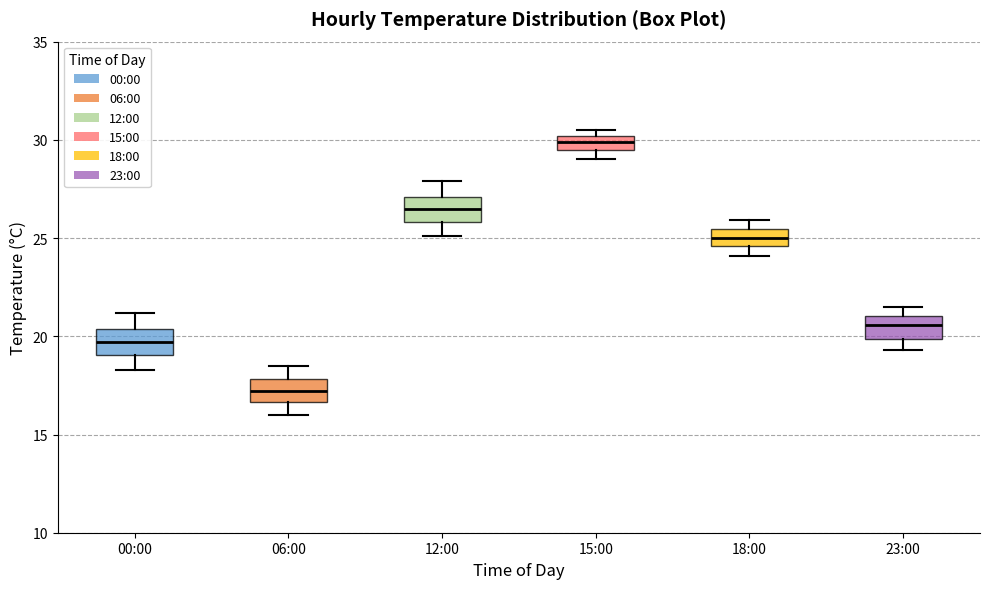

Where is the upper edge of the box for 15:00 on the y-axis? The values are not printed on the chart, so give them approximately, as read against the axis.

30.0